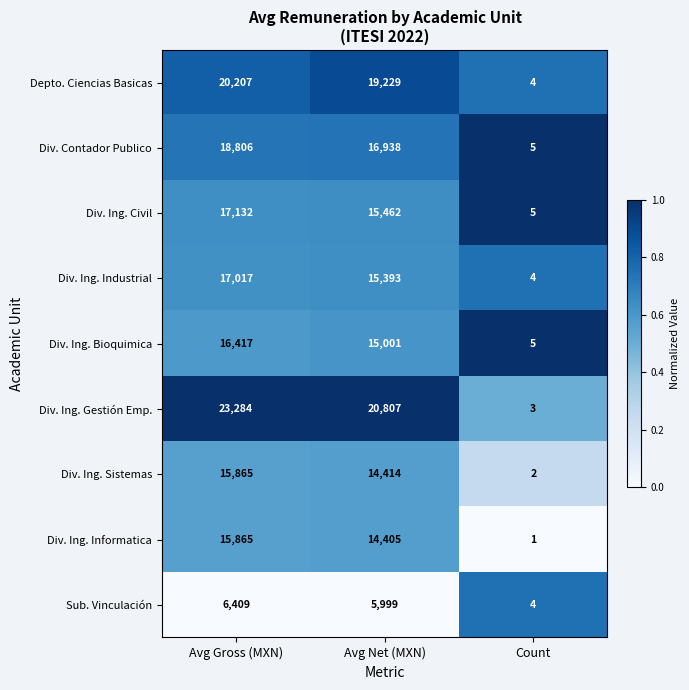

At Avg Net (MXN), list the series in order from largest to smallest.

Div. Ing. Gestión Emp., Depto. Ciencias Basicas, Div. Contador Publico, Div. Ing. Civil, Div. Ing. Industrial, Div. Ing. Bioquimica, Div. Ing. Sistemas, Div. Ing. Informatica, Sub. Vinculación